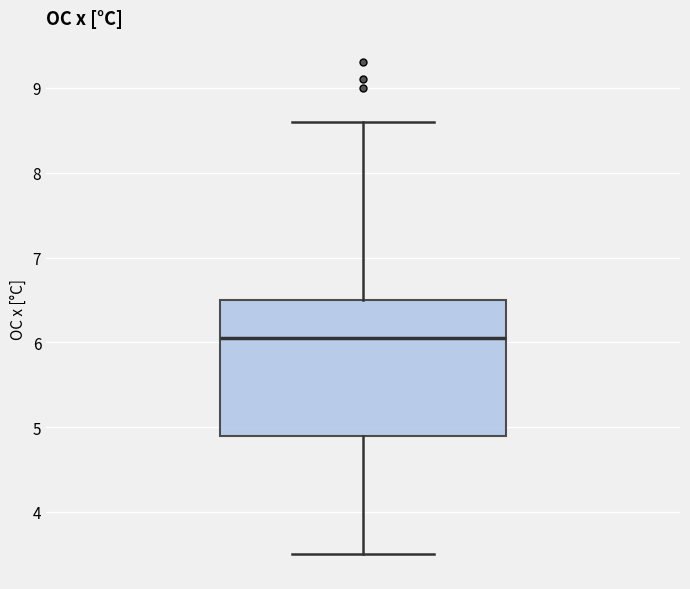

Where does the upper whisker of the box end on the y-axis? The values are not printed on the chart, so give them approximately, as read against the axis.

8.6